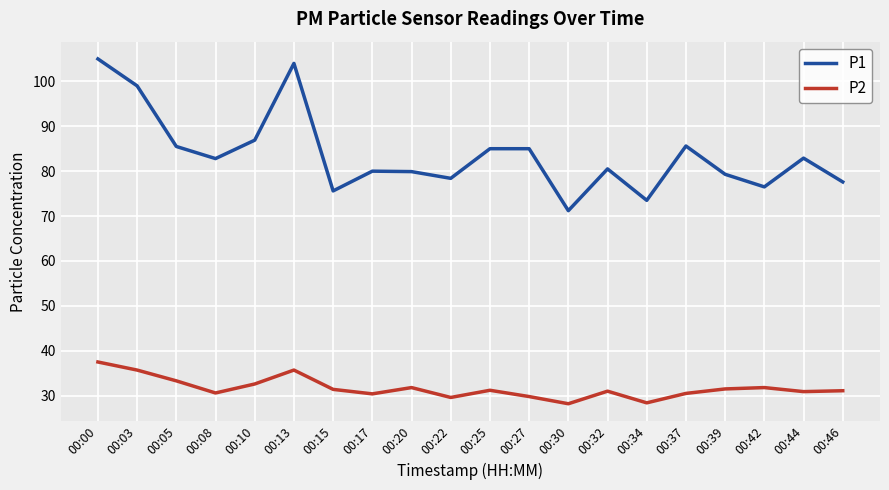

What is the difference between the maximum and minimum values in the P1 series?

33.8